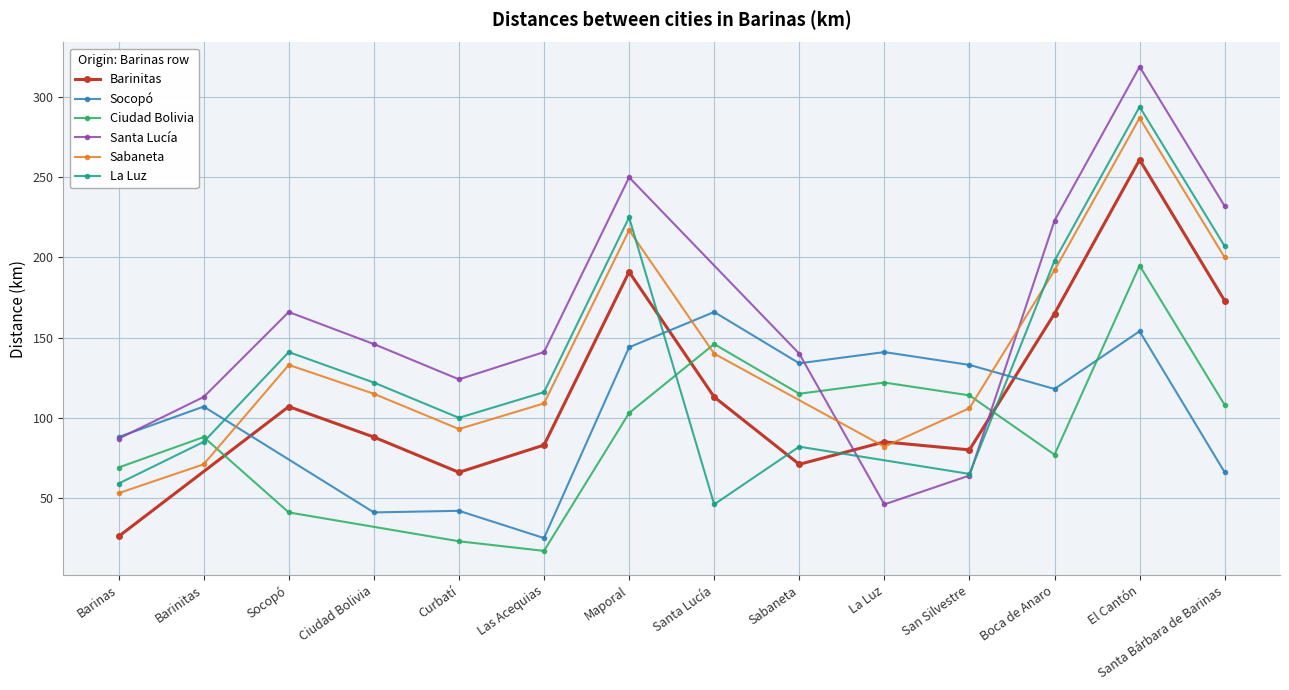

What is the value of the Socopó point at the 7th from the left?

166